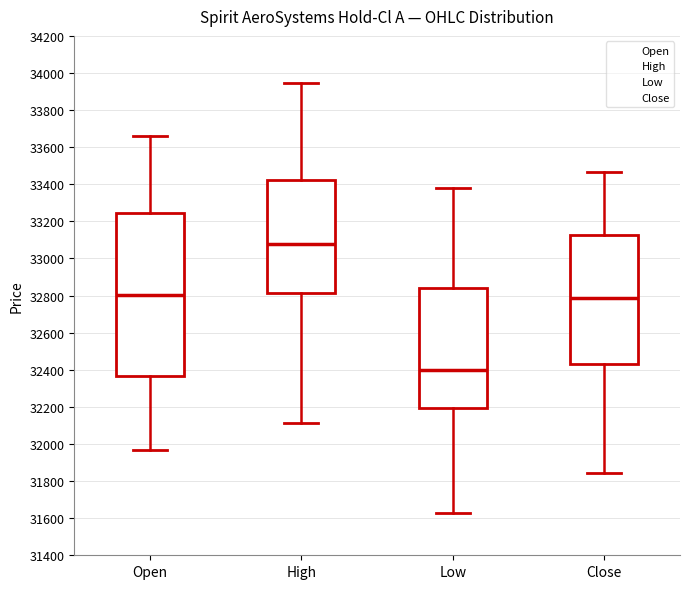

Which box has the lowest median line?

Low